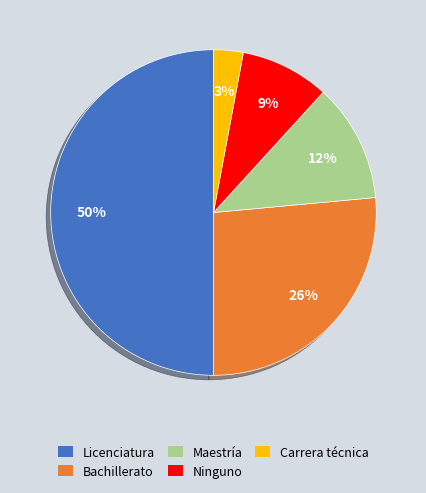

Is it true that Ninguno is 1% of the pie?

False